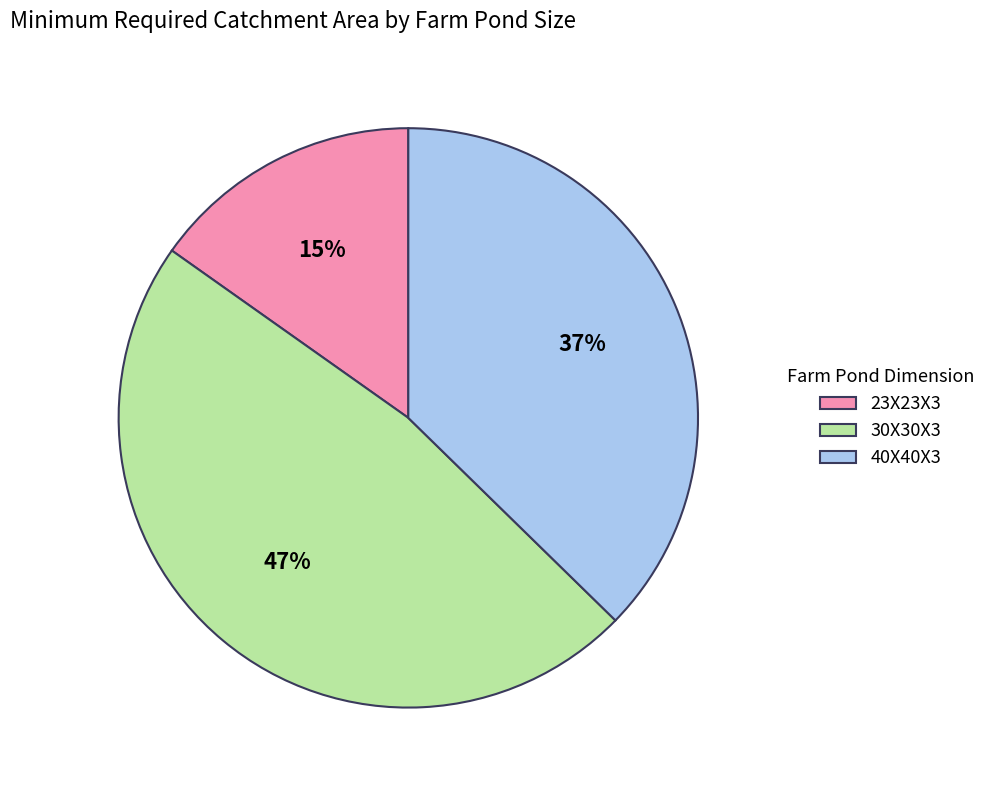

Is it true that 40X40X3 is 44% of the pie?

False